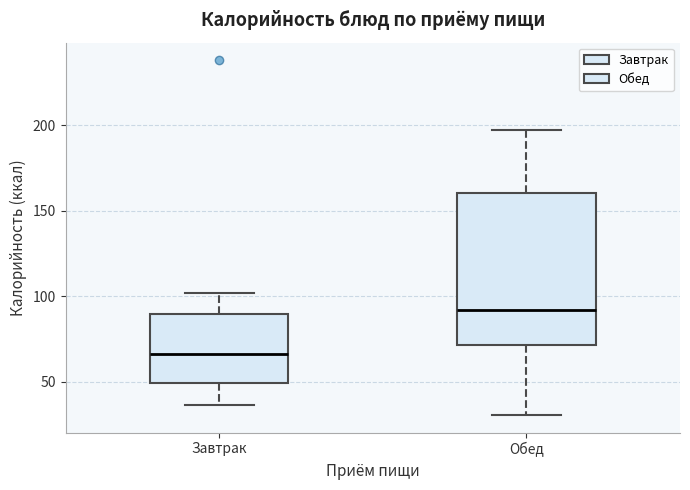

Reading left to right, read every box against the y-axis: the position of its median line, the range the box covers, and the ends of its whiskers. The values are not printed on the chart, so give them approximately, as read against the axis.

Завтрак: median 65, box 50 to 90, whiskers 35 to 100
Обед: median 90, box 70 to 160, whiskers 30 to 195